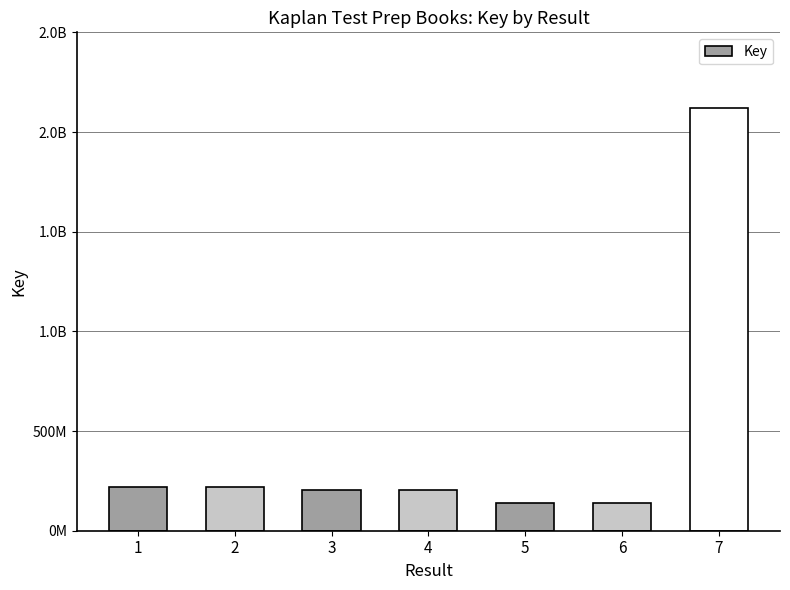

Are the bars horizontal?

No